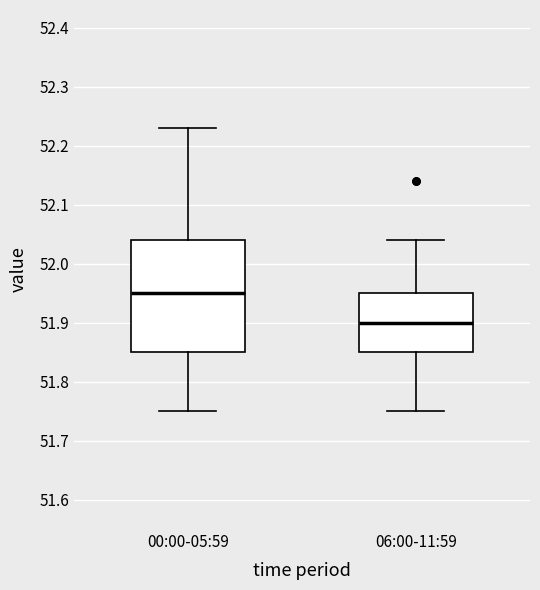

Where does the median line of the box for 00:00-05:59 sit on the y-axis? The values are not printed on the chart, so give them approximately, as read against the axis.

51.95